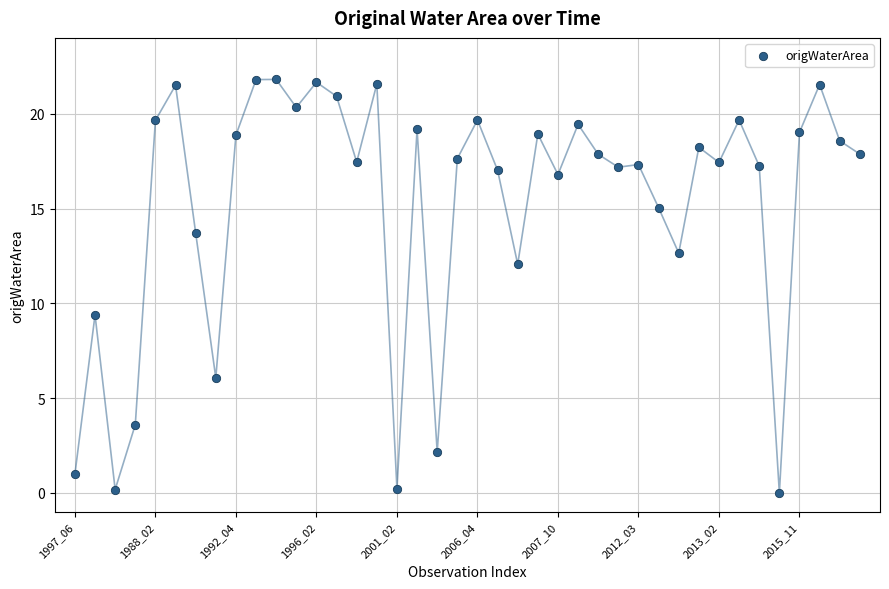

What is the range of Y values (max minus min)?

21.8